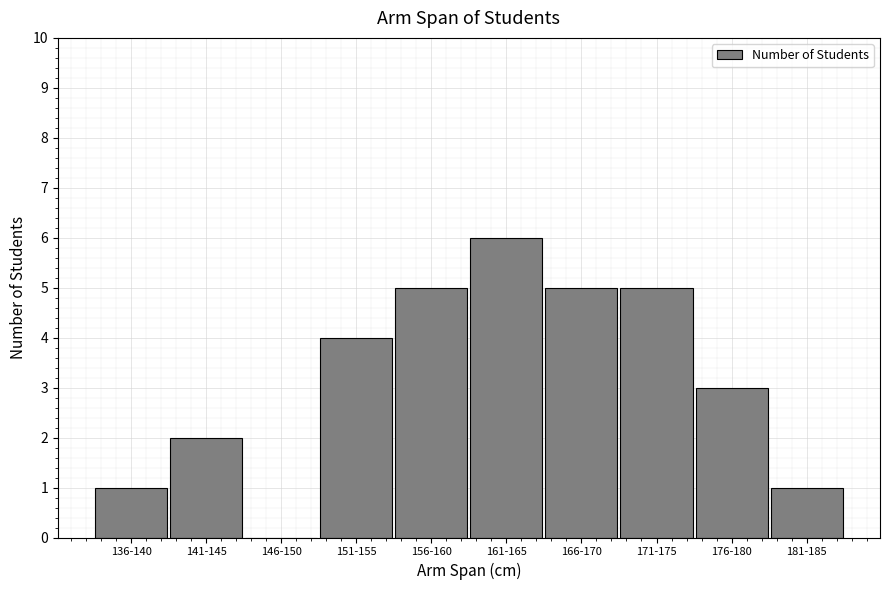

Reading left to right, transcribe all the data shown in this chart.

136-140=1	141-145=2	146-150=0	151-155=4	156-160=5	161-165=6	166-170=5	171-175=5	176-180=3	181-185=1